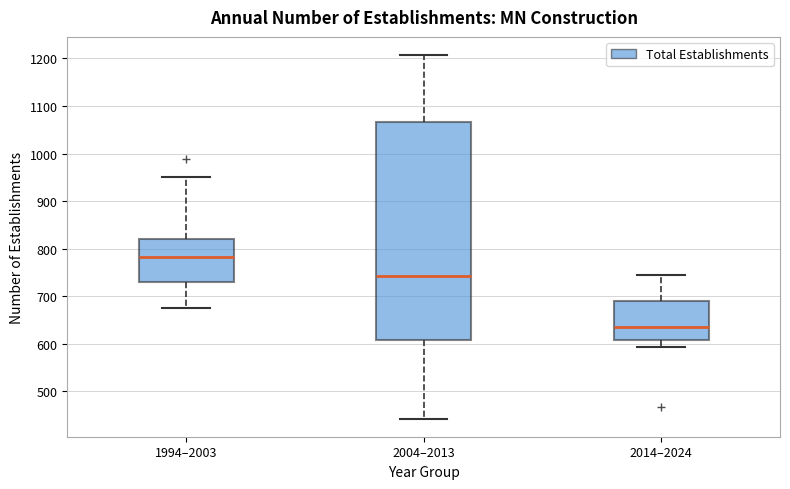

Where does the upper whisker of the box for 1994–2003 end on the y-axis? The values are not printed on the chart, so give them approximately, as read against the axis.

950